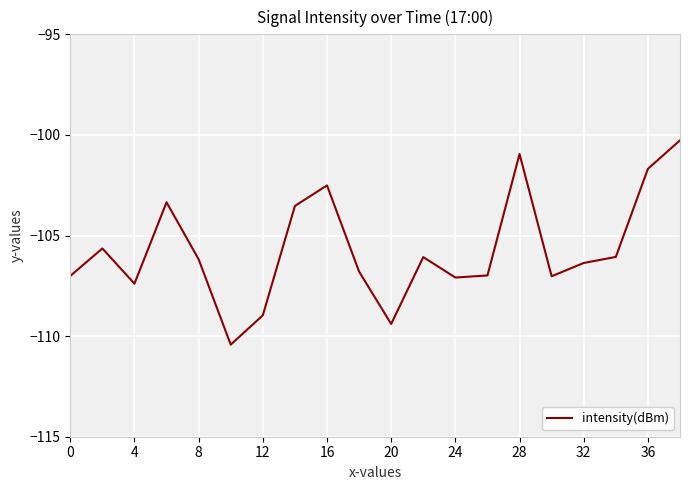

What is the smallest value displayed?

-110.4